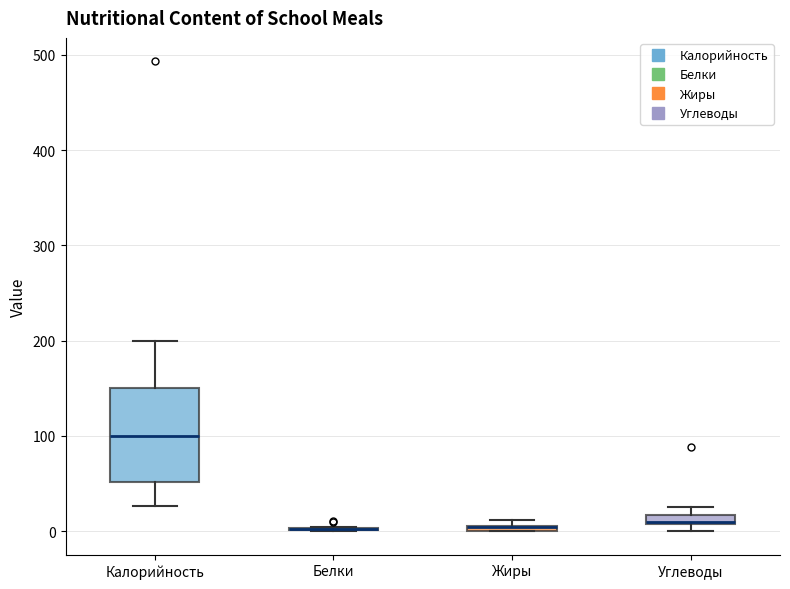

Which box is the tallest, from its lower edge to its upper edge?

Калорийность